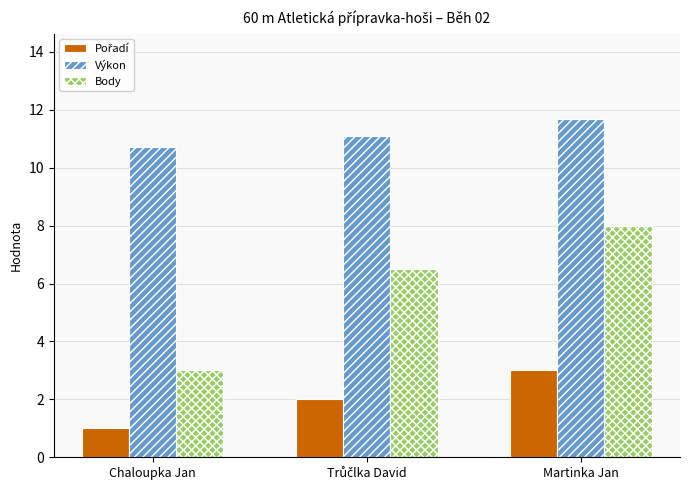

What is the lowest value of the Výkon series?

10.7